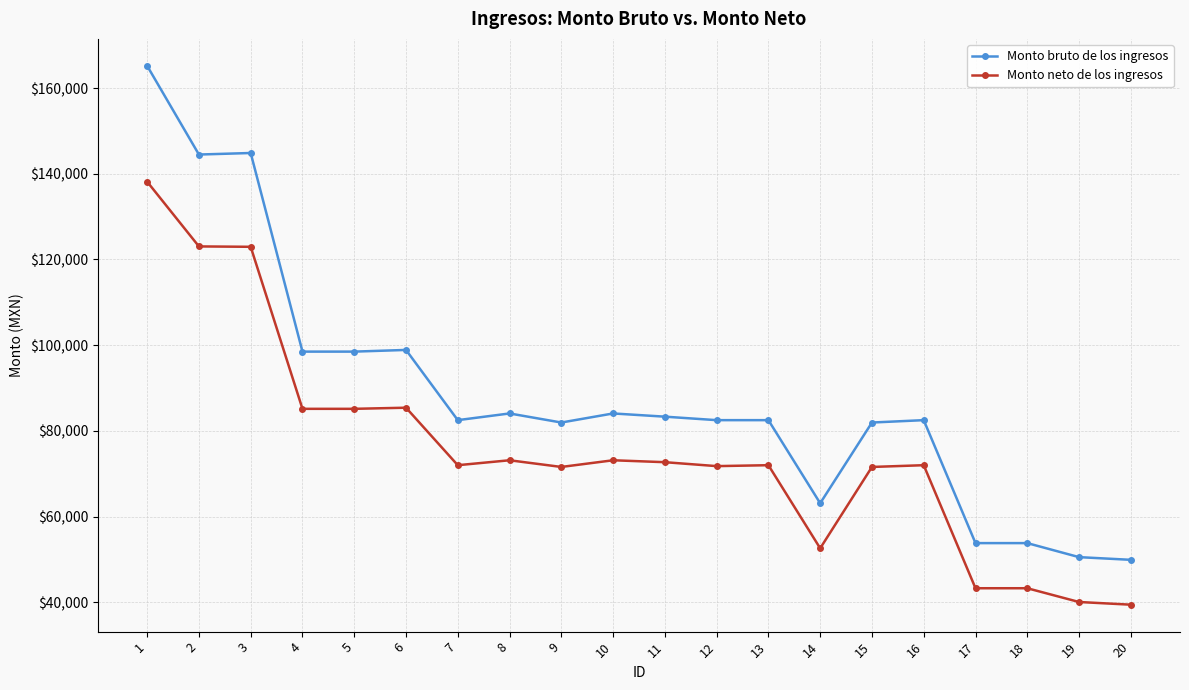

The value of Monto neto de los ingresos at 14 is 52606.2. True or false?

True